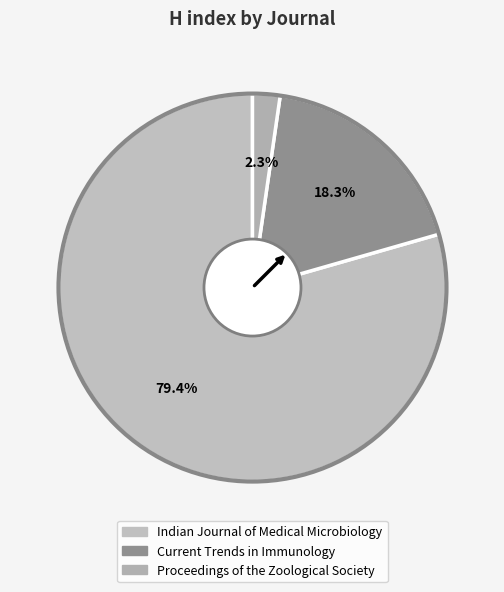

True or false: Current Trends in Immunology accounts for 18% of the total.

True